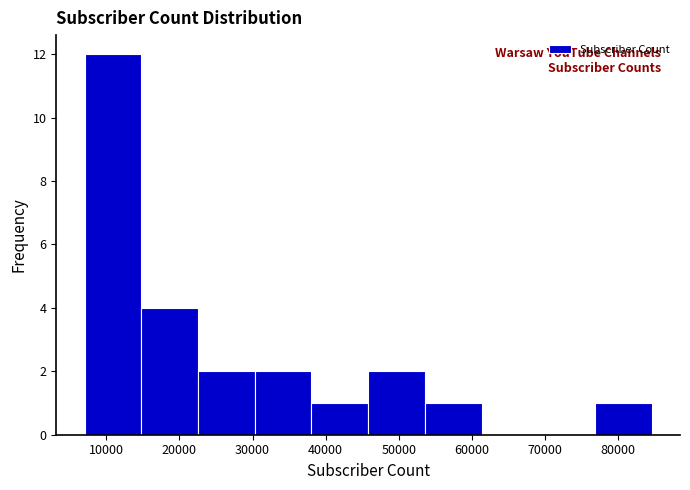

Over which range of the x-axis is the bar tallest?

7000 to 15000